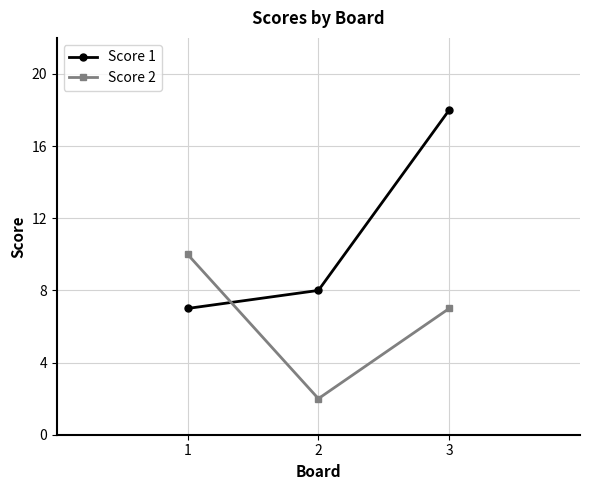

Between 2 and 3, which series saw the biggest shift?

Score 1